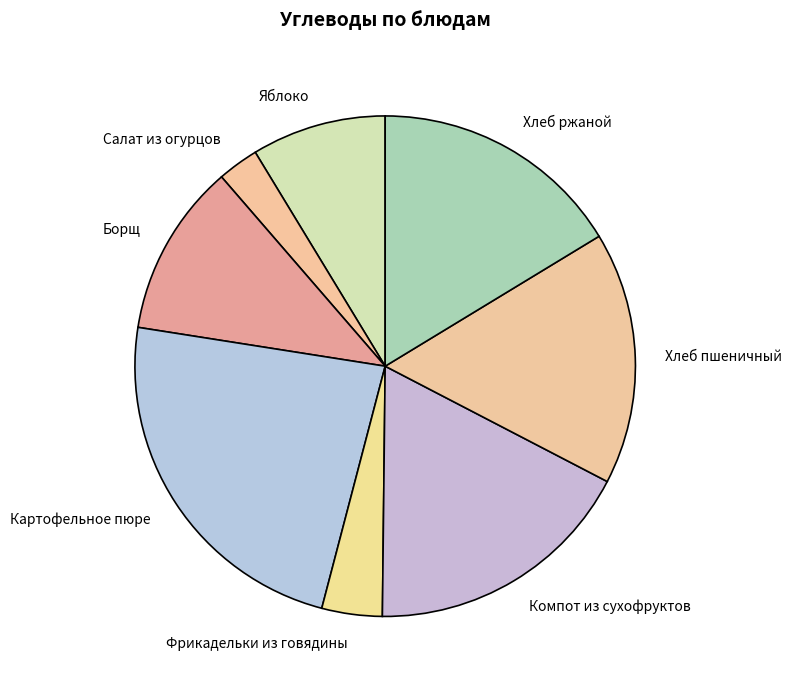

The Картофельное пюре slice represents 23% of the pie. True or false?

True